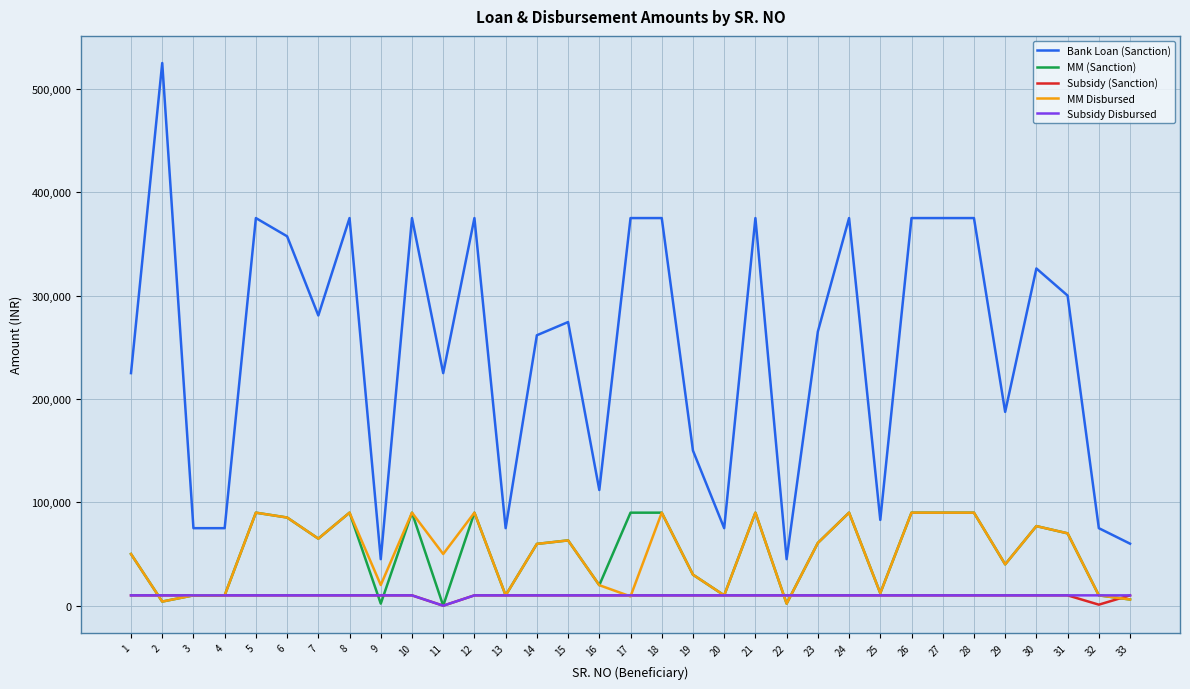

The MM (Sanction) series shows 10000 at 13. True or false?

True